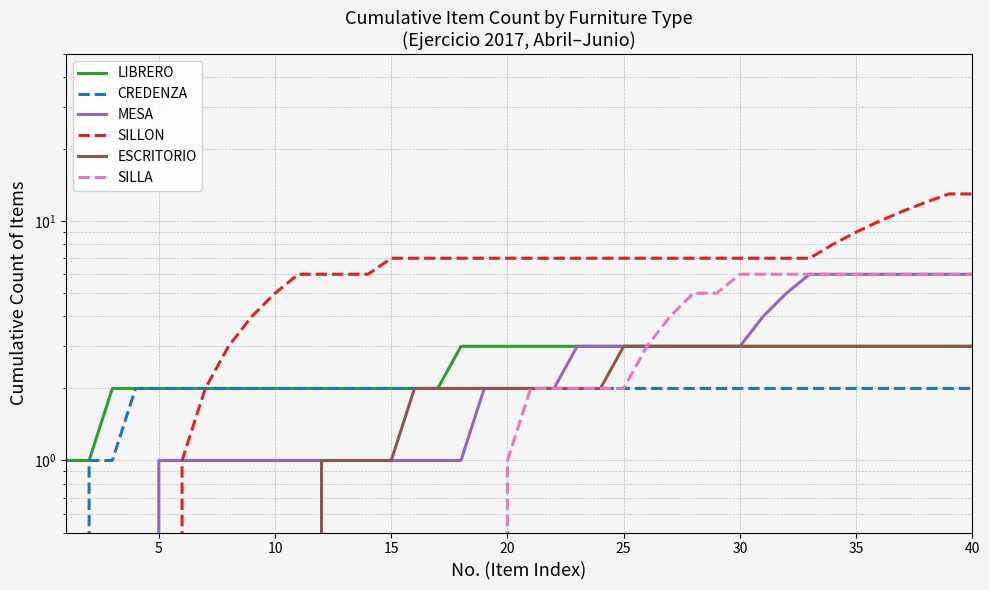

True or false: LIBRERO and SILLON cross at least once.

False